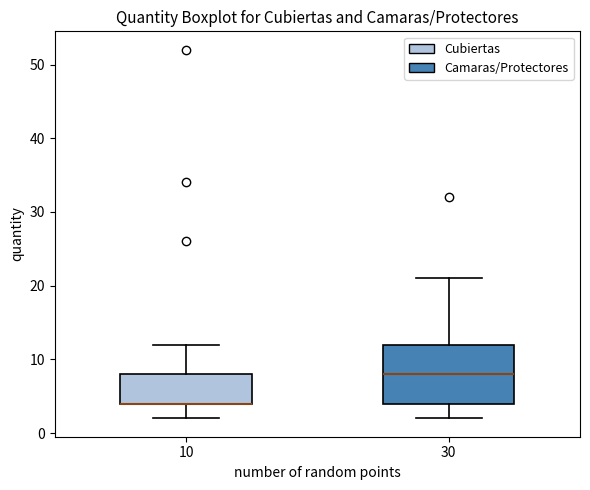

Where does the upper whisker of the box at x = 10 end on the y-axis? The values are not printed on the chart, so give them approximately, as read against the axis.

12